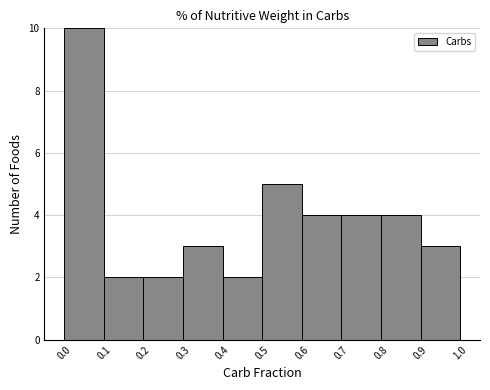

Over which range of the x-axis is the bar tallest?

0.0 to 0.1